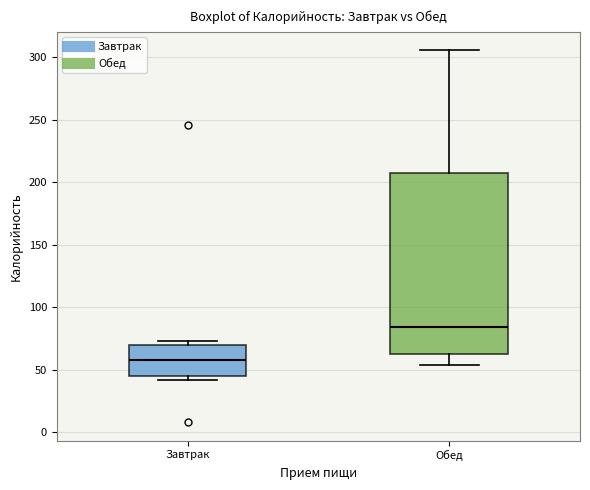

Which box is the tallest, from its lower edge to its upper edge?

Обед